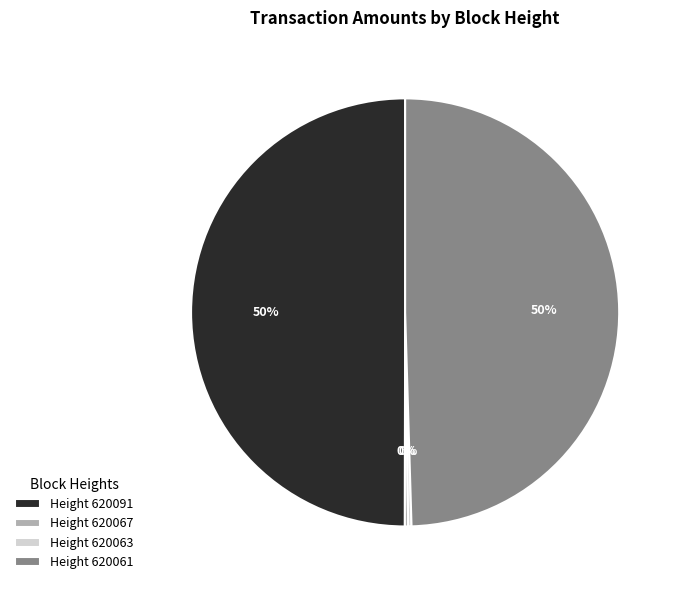

Is the sum of Height 620091 and Height 620061 greater than half?

Yes